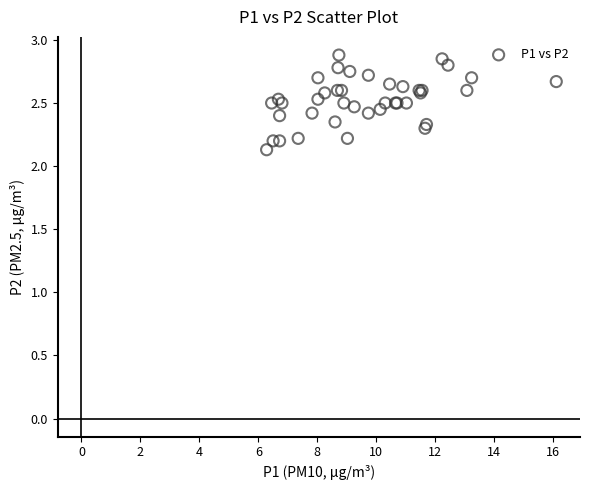

What Y value in the scatter plot is closest to 2?

2.1